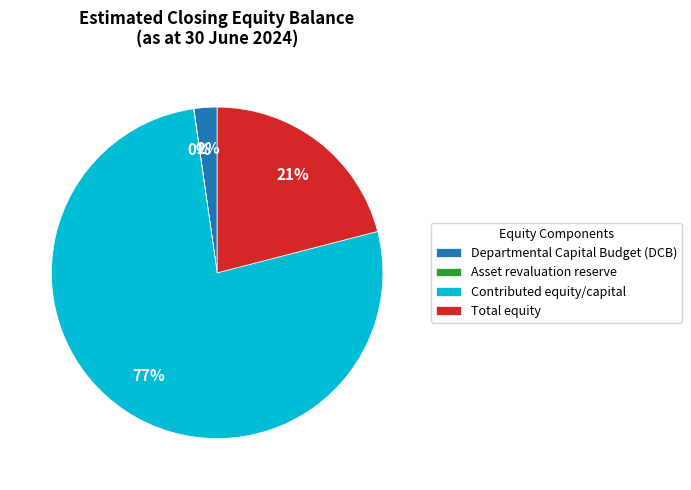

Is the sum of Departmental Capital Budget (DCB) and Contributed equity/capital greater than half?

Yes